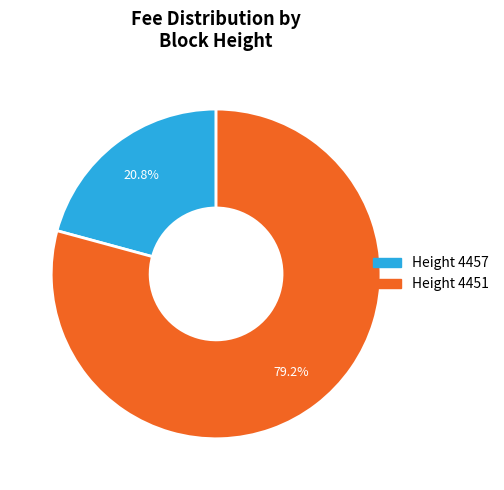

Rank the categories by value from lowest to highest.

Height 4457, Height 4451